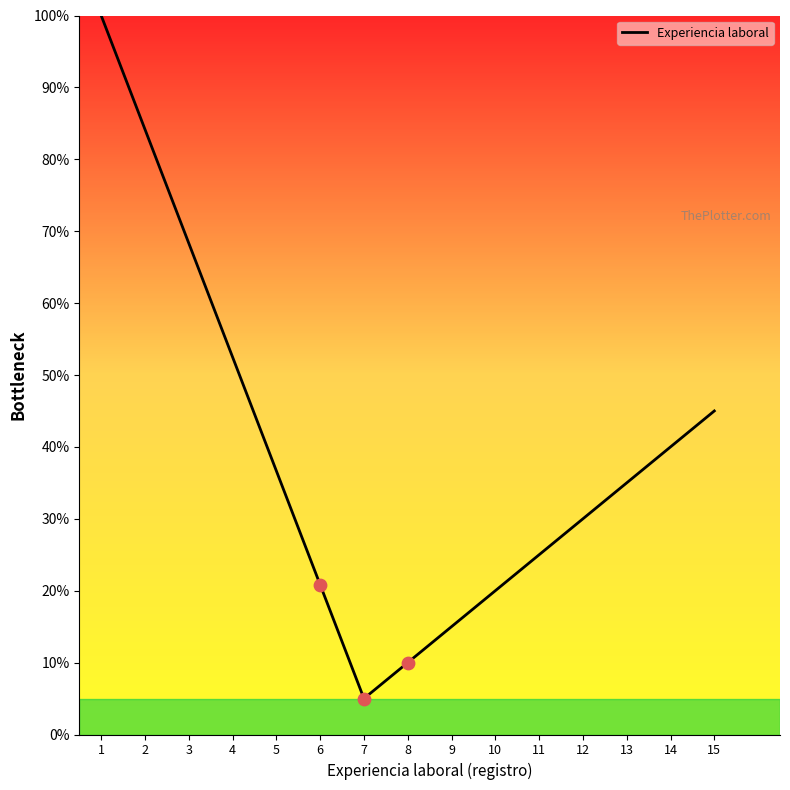

What is the change in value from 6 to 14?

+19.2